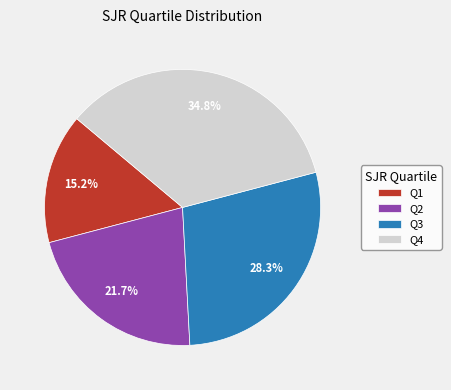

Count the number of slices in the pie.

4